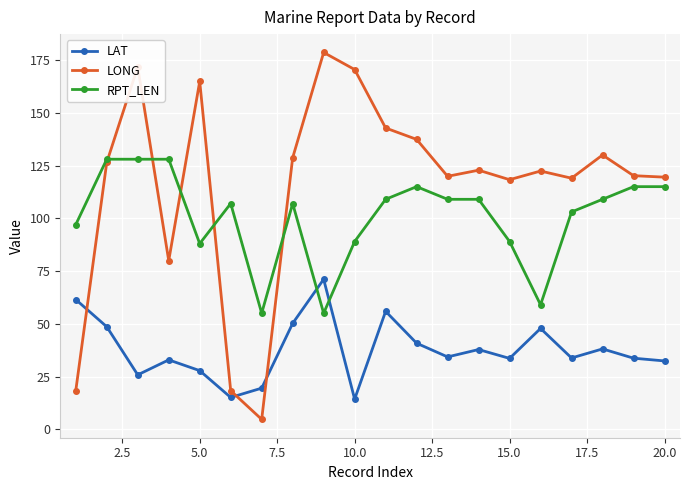

How many categories are shown in the chart?

20